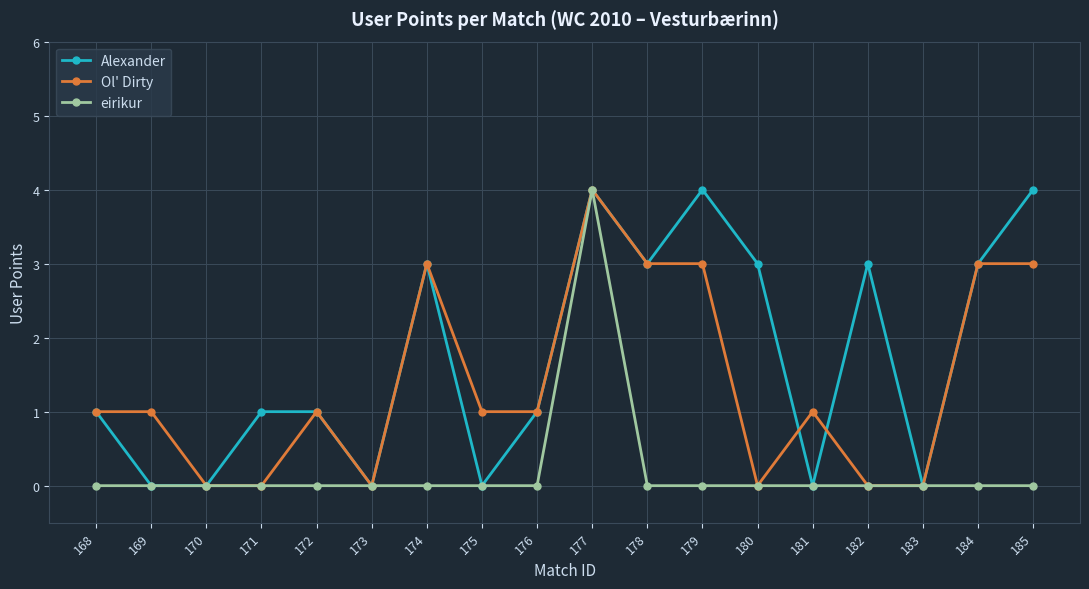

Between 168 and 179, which series saw the biggest shift?

Alexander